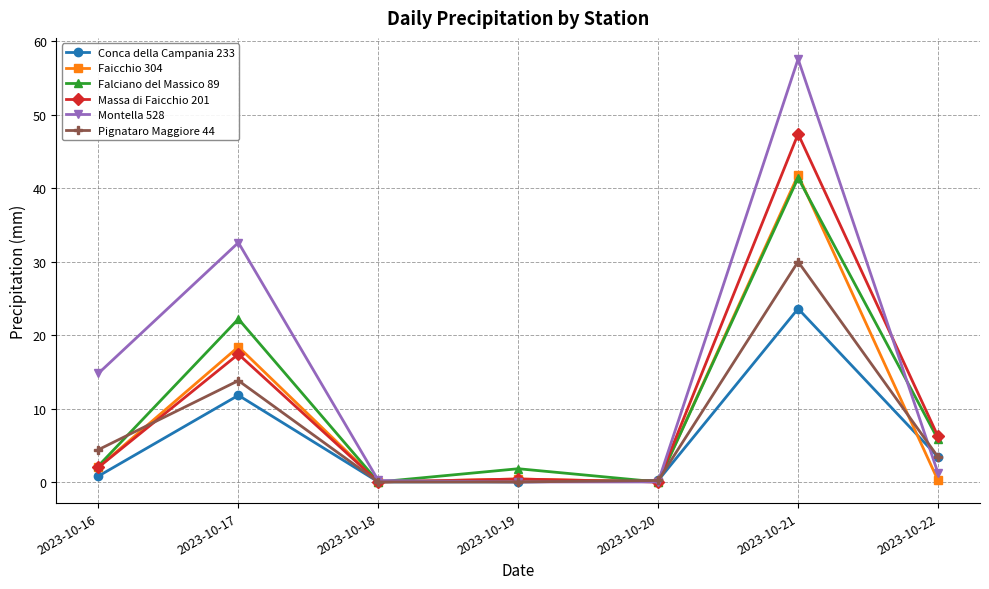

What is the difference between the Falciano del Massico 89 values at 2023-10-17 and 2023-10-19?

20.4